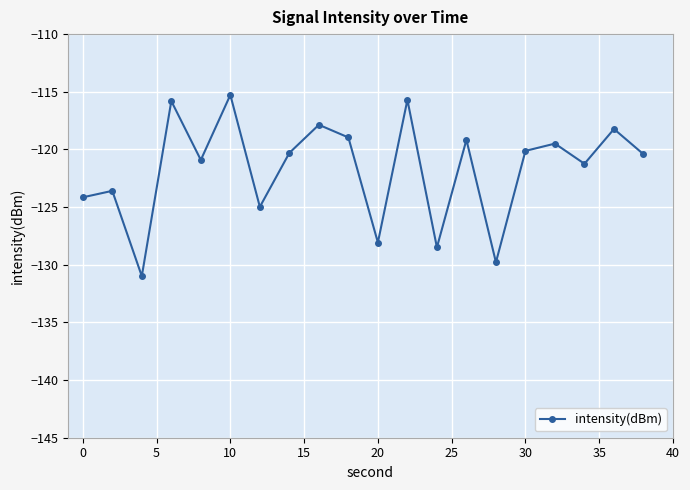

True or false: the data has more than 2 interior local peaks.

True